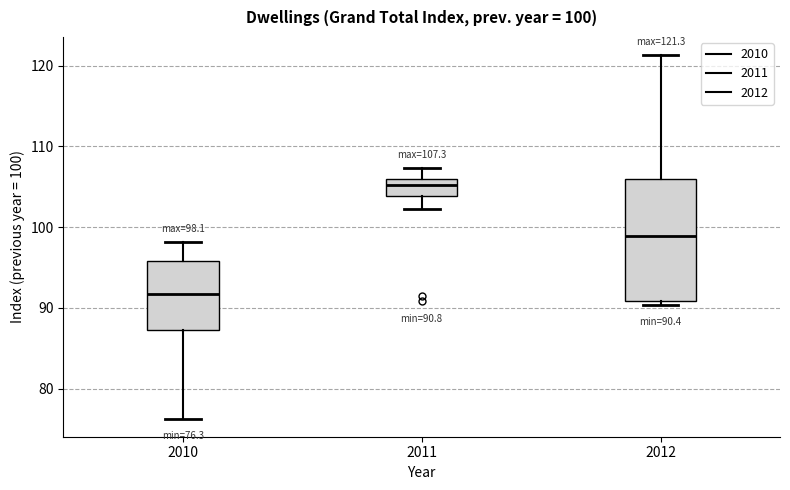

Which box has the highest median line?

2011